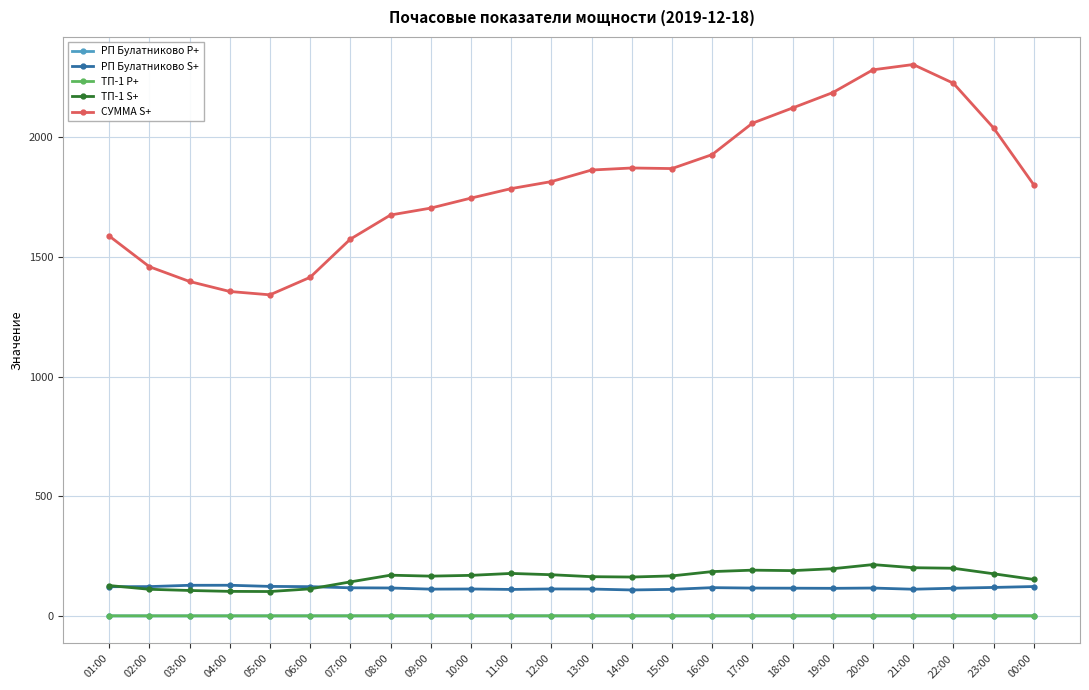

What position from the right is 16:00?

9